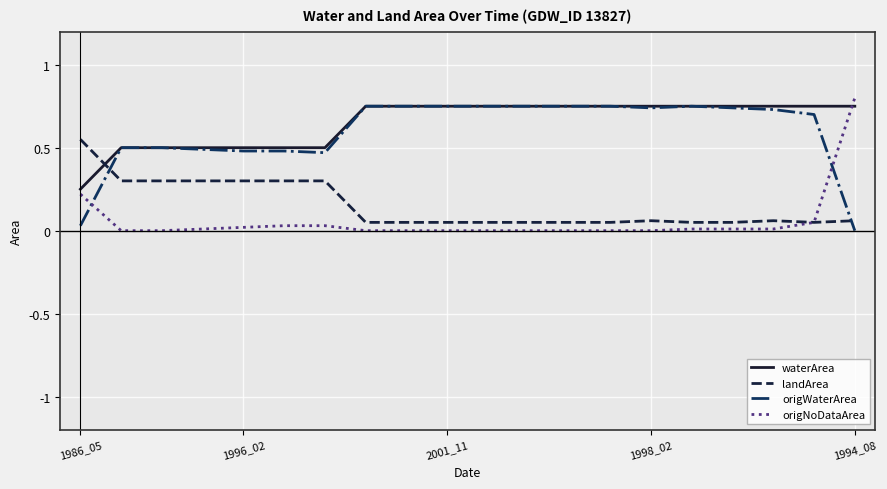

Which series ends up on top after the final intersection of waterArea and origNoDataArea?

origNoDataArea